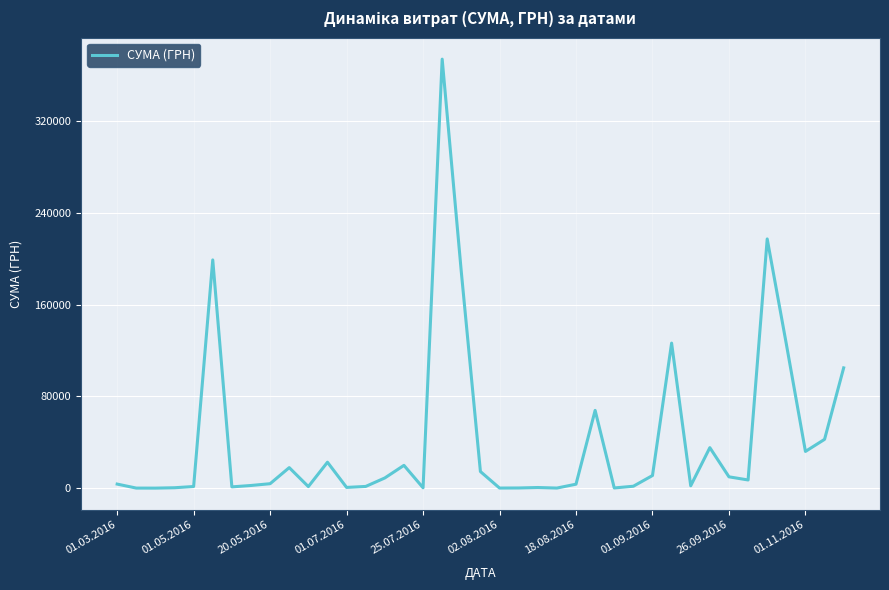

What is the sum of all values?

1651995.7